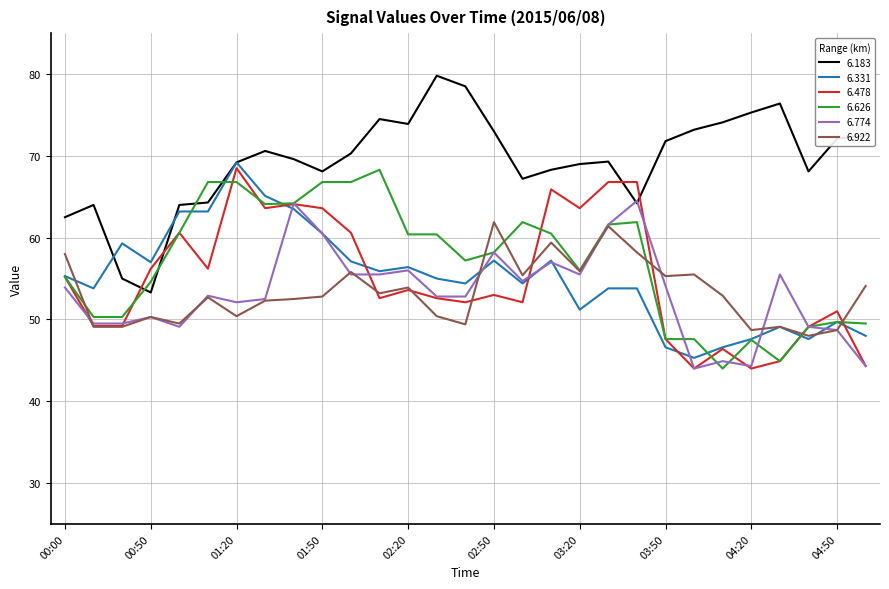

What is the minimum value for 6.626?

44.0